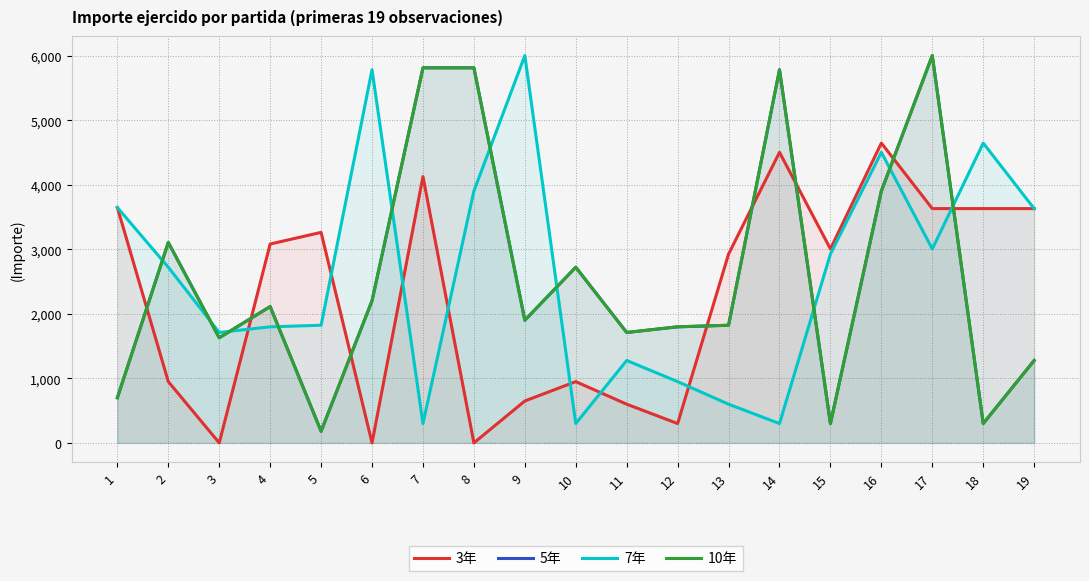

What is the sum of all 3年 values?

43568